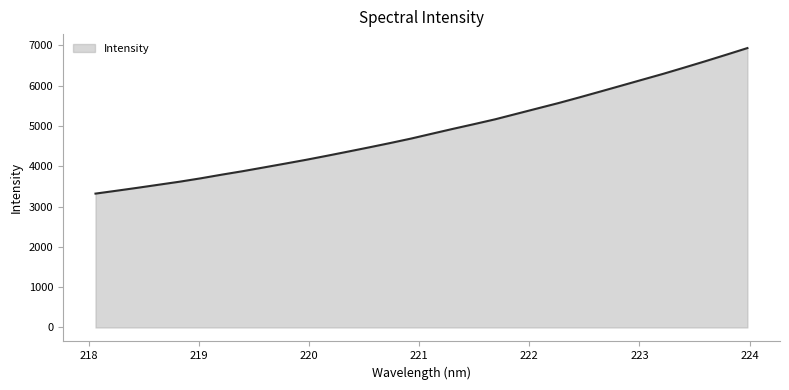

What is the smallest value displayed?

3321.5